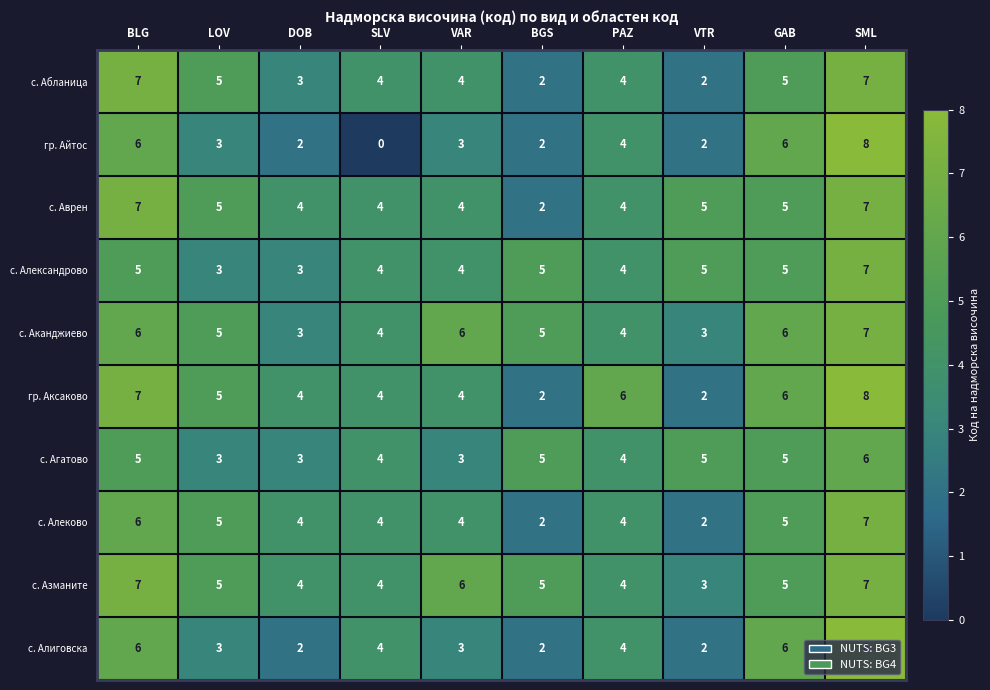

True or false: с. Абланица has a value of 11 at SML.

False